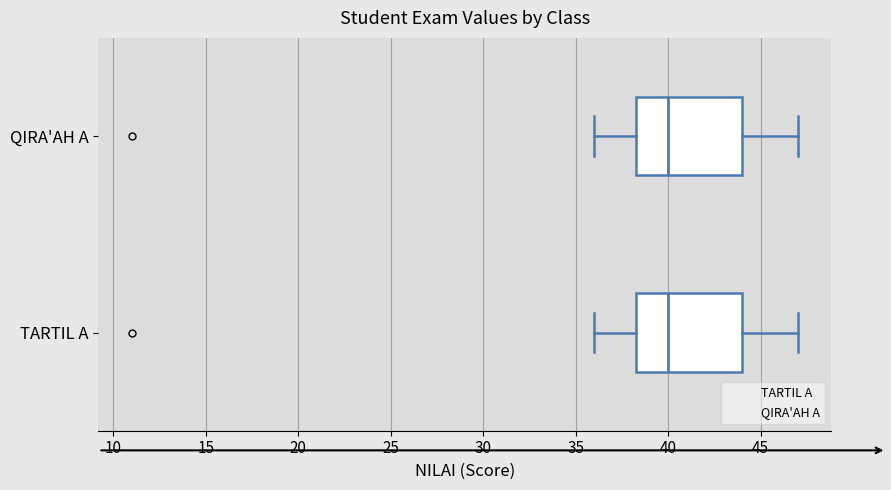

Reading bottom to top, read every box against the x-axis: the position of its median line, the range the box covers, and the ends of its whiskers. The values are not printed on the chart, so give them approximately, as read against the axis.

TARTIL A: median 40.0, box 38.5 to 44.0, whiskers 36.0 to 47.0
QIRA'AH A: median 40.0, box 38.5 to 44.0, whiskers 36.0 to 47.0